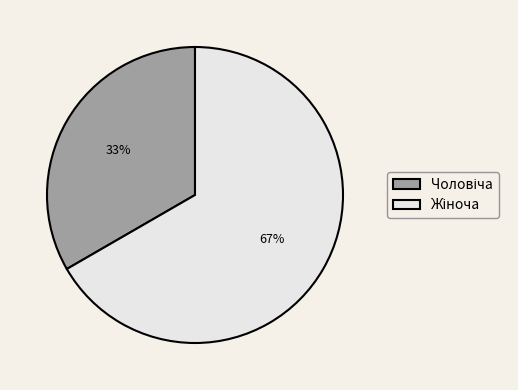

Is there a majority slice in this chart?

Yes